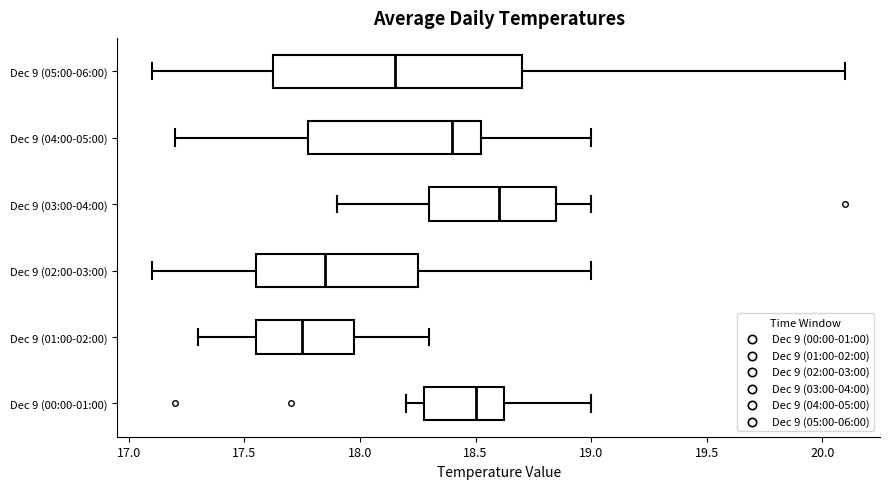

Which box has the furthest to the left median line?

Dec 9 (01:00-02:00)